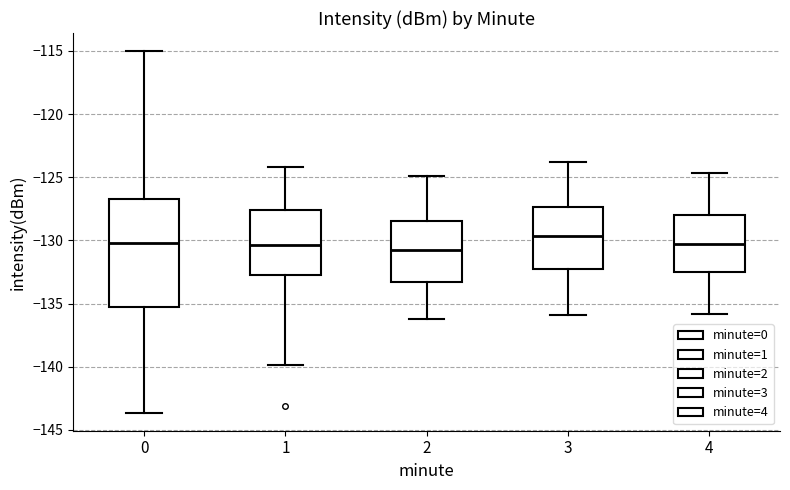

Where does the lower whisker of the box at x = 4 end on the y-axis? The values are not printed on the chart, so give them approximately, as read against the axis.

-136.0